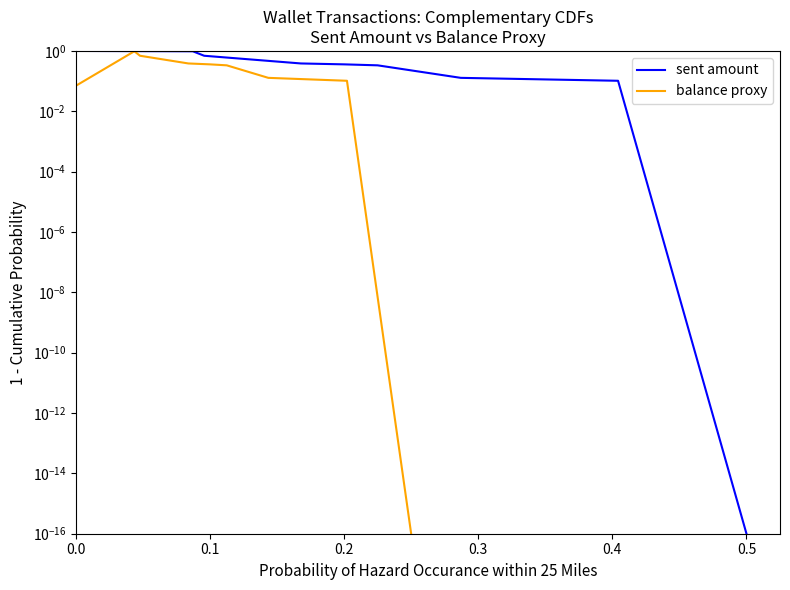

List the series in order of their overall mean, highest first.

sent amount, balance proxy